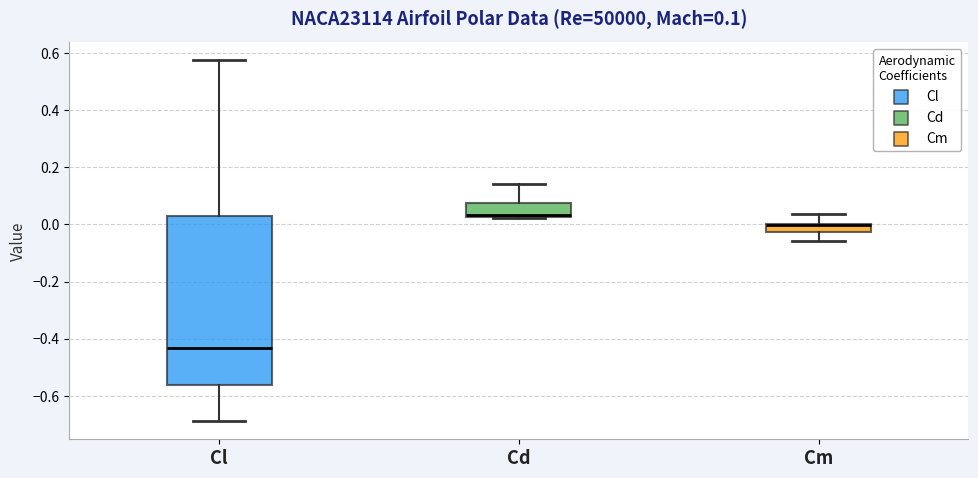

Which box is the tallest, from its lower edge to its upper edge?

Cl